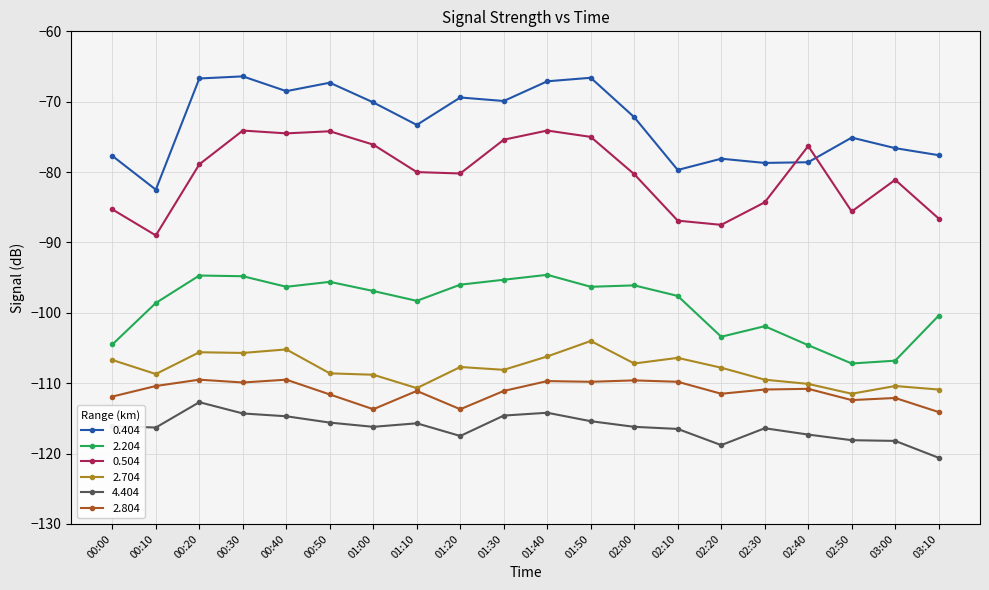

How many data points does each series have?

20